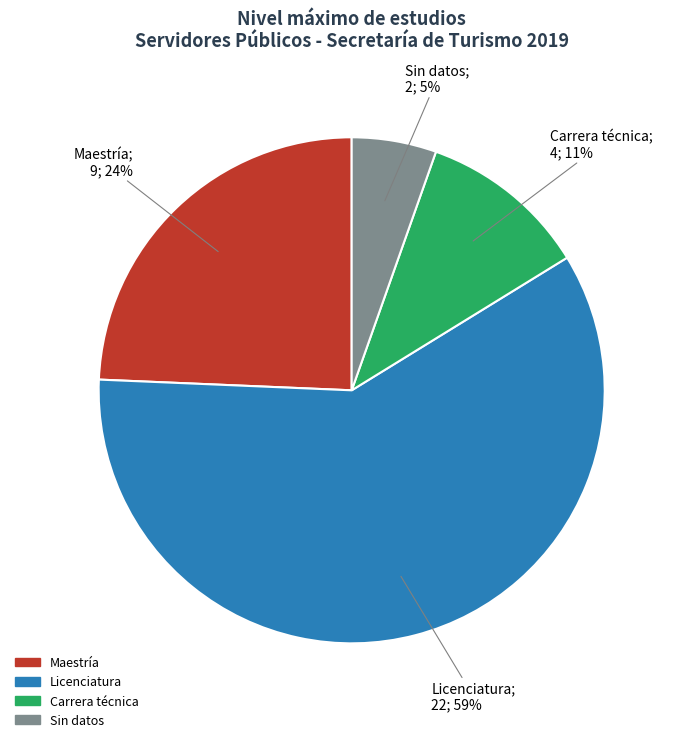

Rank the categories by value from highest to lowest.

Licenciatura, Maestría, Carrera técnica, Sin datos